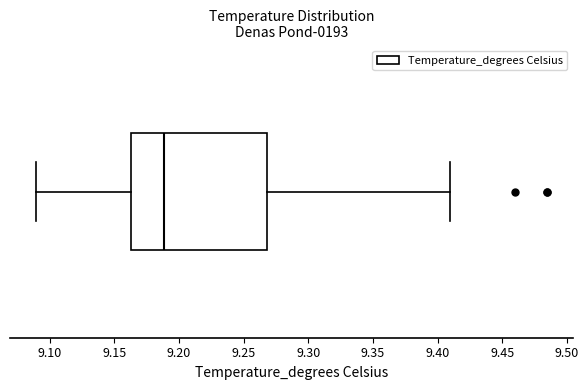

Read this box plot against the x-axis: the position of the median line, the range covered by the box, and the ends of both whiskers. The values are not printed on the chart, so give them approximately, as read against the axis.

median 9.190, box 9.165 to 9.270, whiskers 9.090 to 9.410